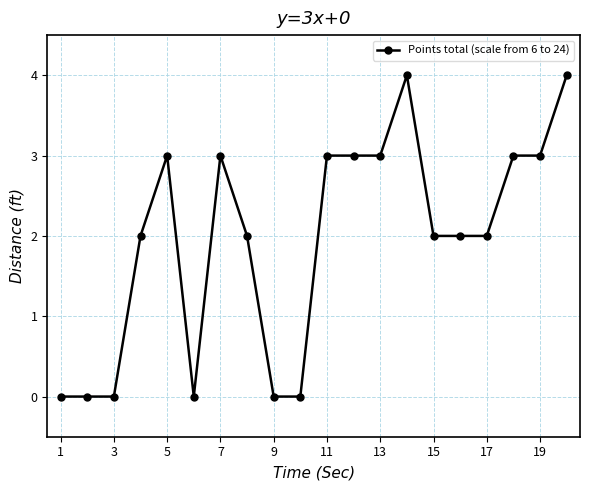

True or false: there are more than 2 points higher than both neighbors.

True